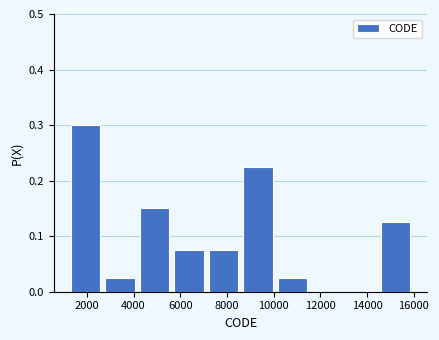

Reading left to right, list every bar in this chart as the range it spans on the x-axis followed by its height. Neither the bar edges nor the heights are printed on the chart, so give them approximately, as read against the axes.

1200 to 2600: 0.30
2600 to 4200: 0.03
4200 to 5600: 0.15
5600 to 7200: 0.08
7200 to 8600: 0.08
8600 to 10000: 0.23
10000 to 11600: 0.03
11600 to 13000: 0
13000 to 14400: 0
14400 to 16000: 0.13